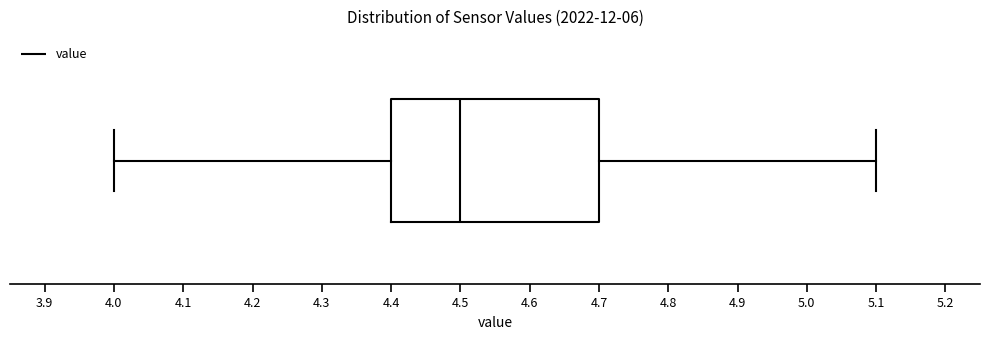

Read this box plot against the x-axis: the position of the median line, the range covered by the box, and the ends of both whiskers. The values are not printed on the chart, so give them approximately, as read against the axis.

median 4.5, box 4.4 to 4.7, whiskers 4.0 to 5.1